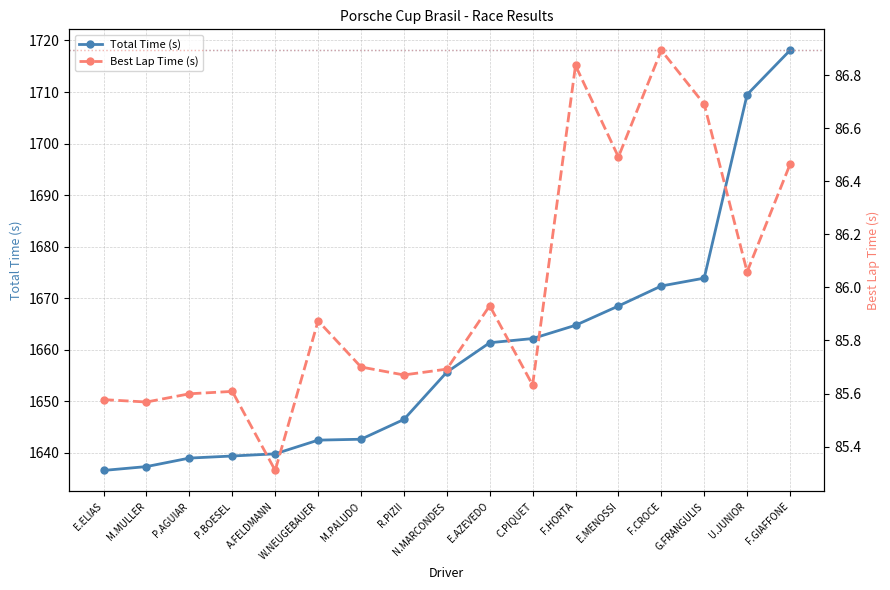

What is the label of the 12th point from the right?

W.NEUGEBAUER